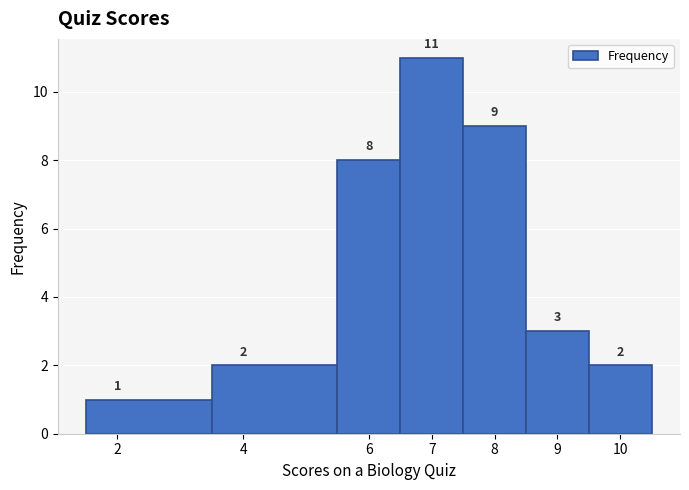

Reading left to right, transcribe this chart: for each bar, give the range it covers on the x-axis and its height.

1.5 to 3.5: 1
3.5 to 5.5: 2
5.5 to 6.5: 8
6.5 to 7.5: 11
7.5 to 8.5: 9
8.5 to 9.5: 3
9.5 to 10.5: 2